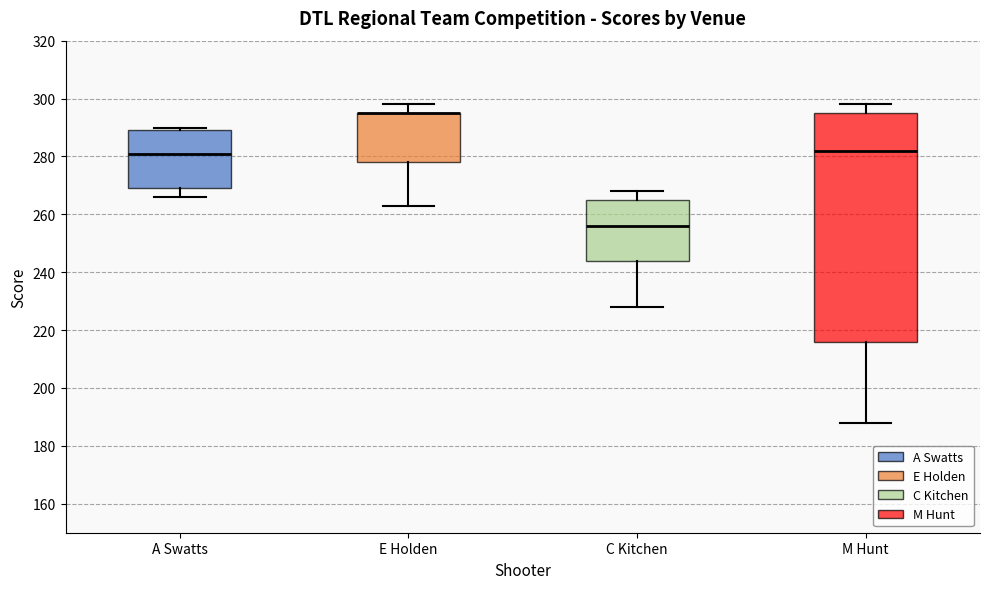

Where does the upper whisker of the box for E Holden end on the y-axis? The values are not printed on the chart, so give them approximately, as read against the axis.

298